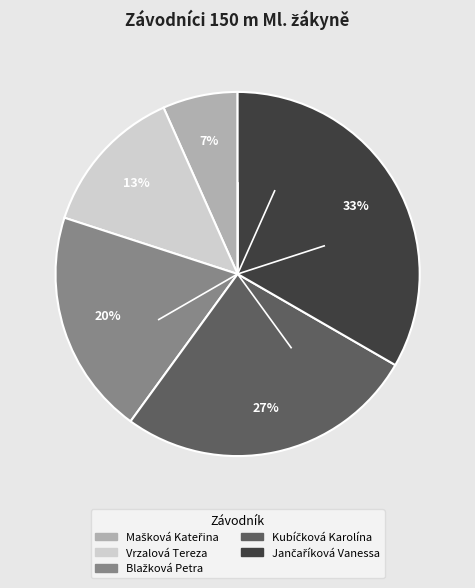

True or false: Vrzalová Tereza accounts for 22% of the total.

False